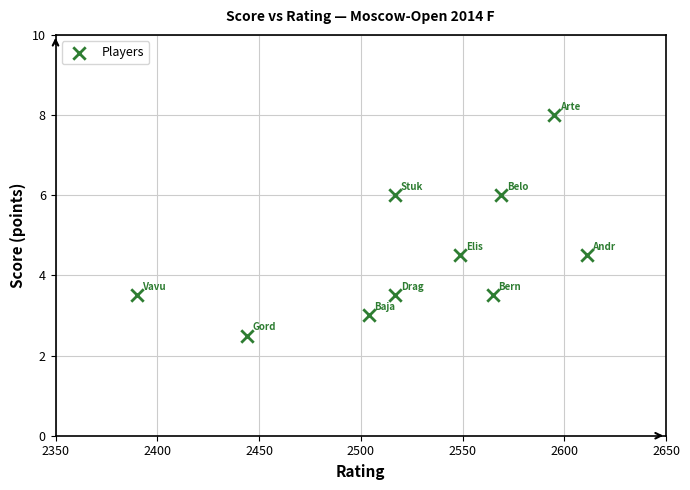

What is the average X value?

2526.1